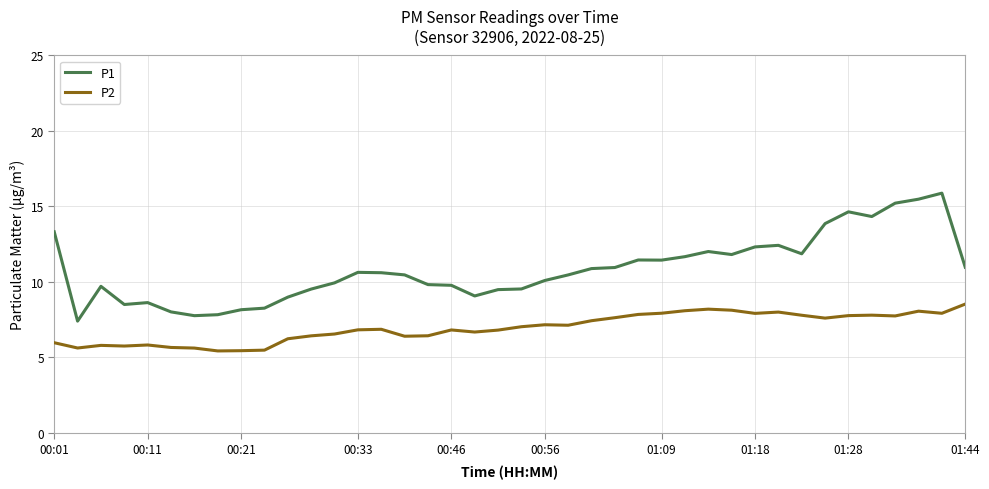

How many lines are shown in the chart?

2